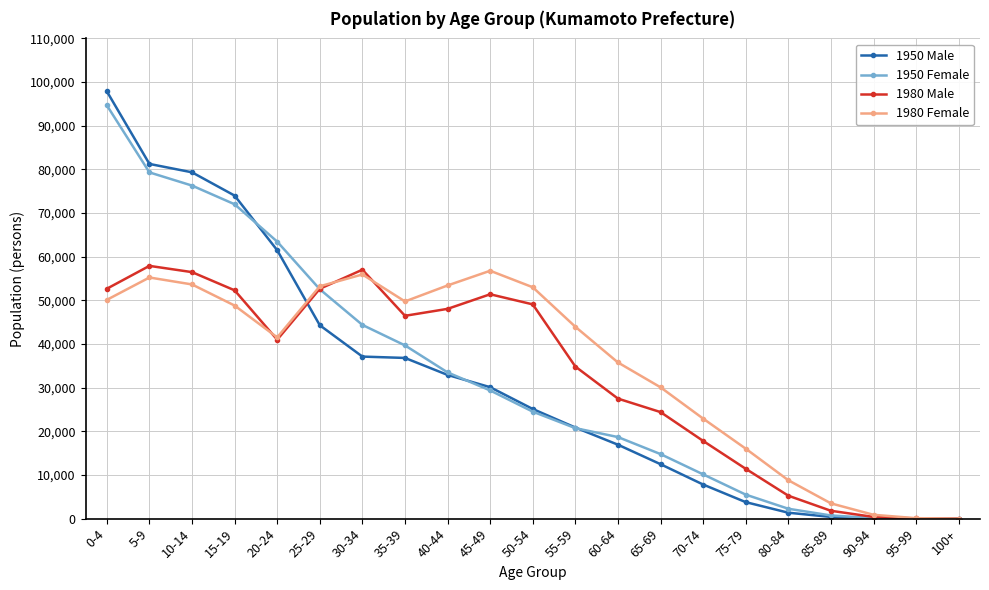

The 1980 Female series shows 55336 at 20-24. True or false?

False